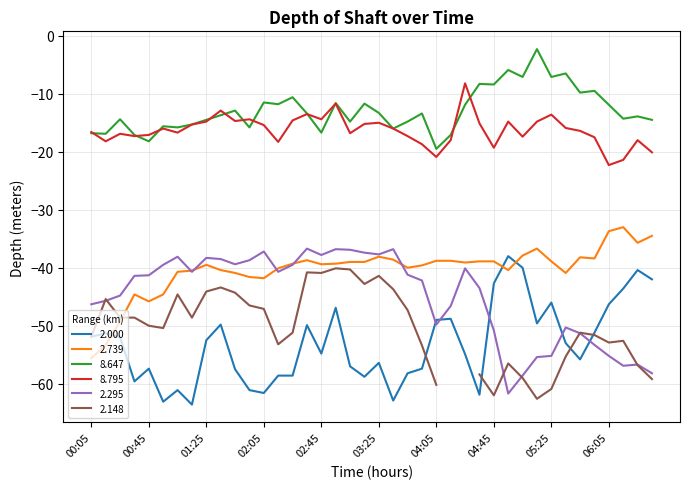

What is the minimum value for 8.795?

-22.3